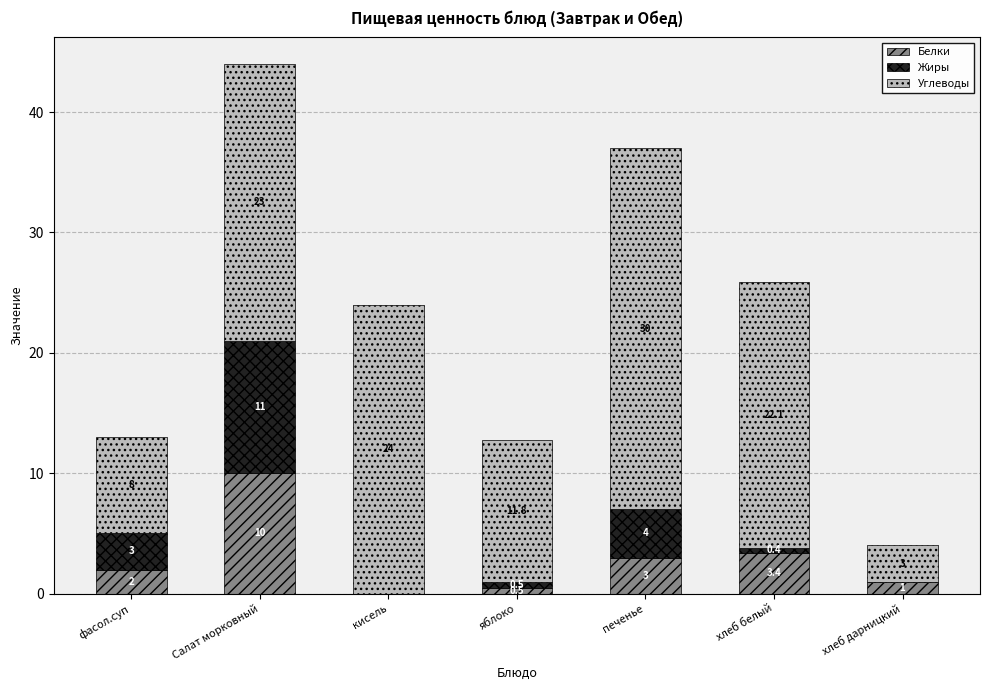

At which label does Белки reach its peak?

Салат морковный